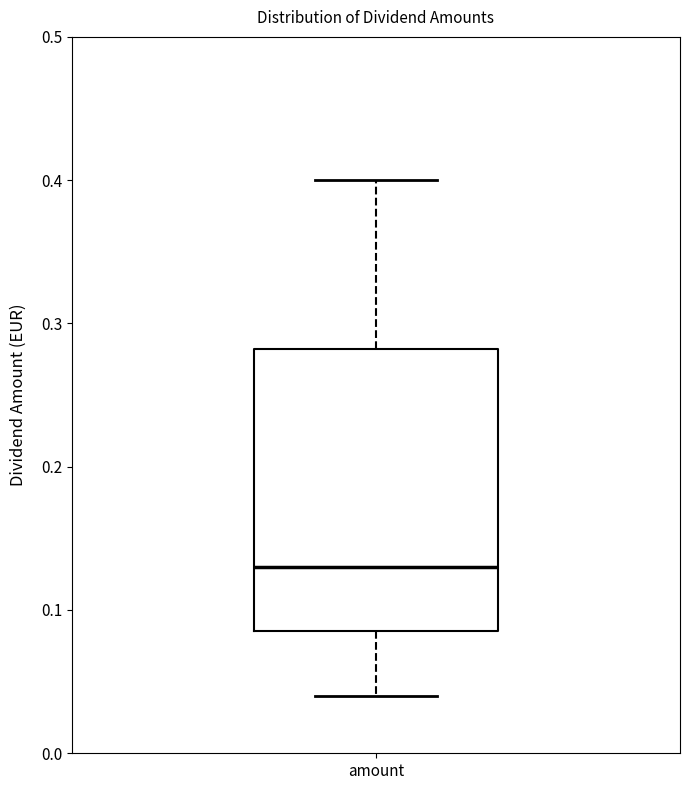

Where is the upper edge of the box for amount on the y-axis? The values are not printed on the chart, so give them approximately, as read against the axis.

0.28